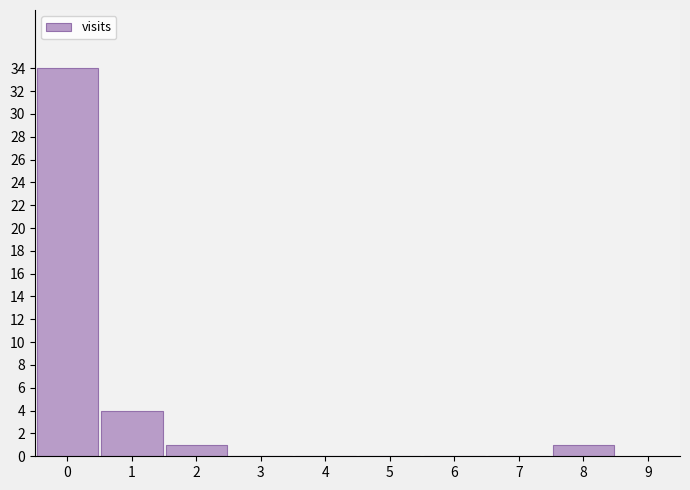

Reading right to left, transcribe all the data shown in this chart.

8=1	7=0	6=0	5=0	4=0	3=0	2=1	1=4	0=34